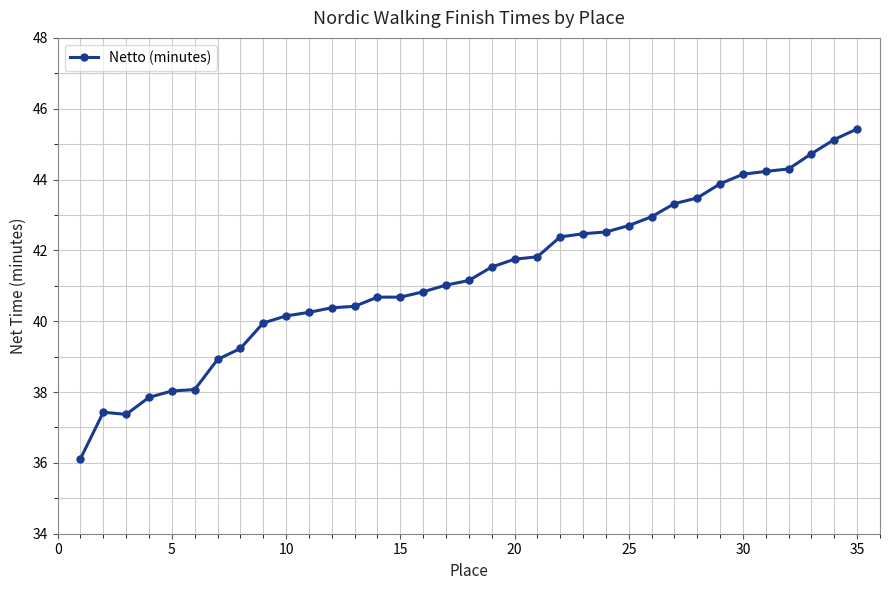

What is the sum of all values?

1445.3